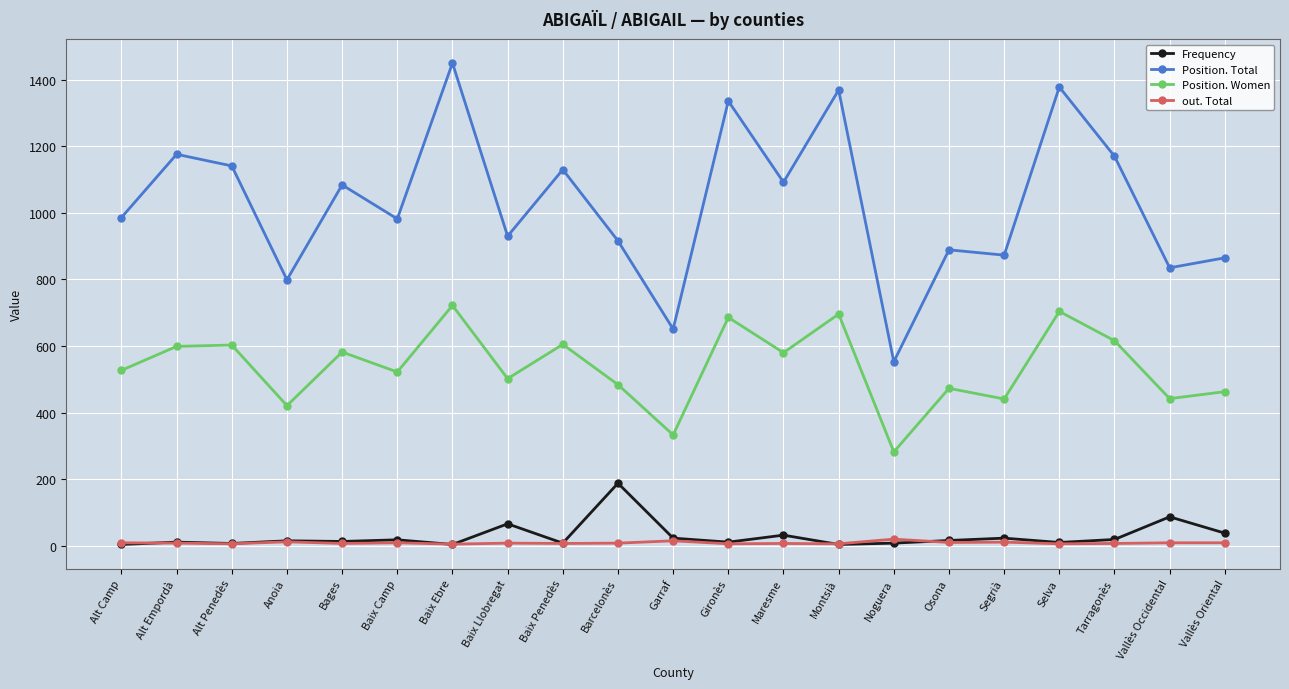

At which category does Position. Women reach its first local valley?

Anoia